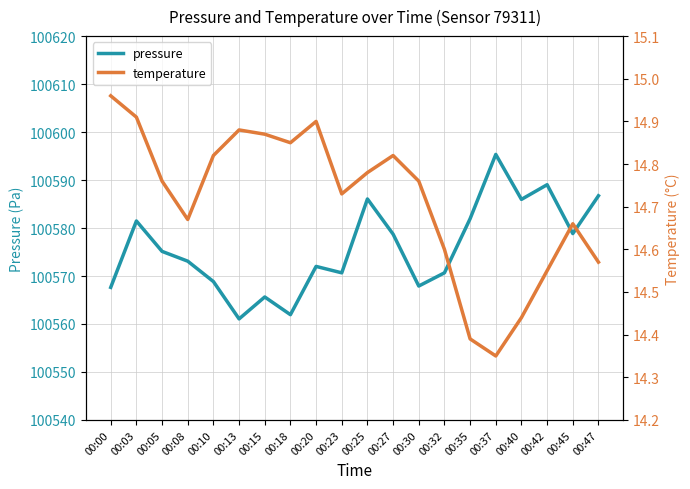

What is the maximum value for temperature?

15.0